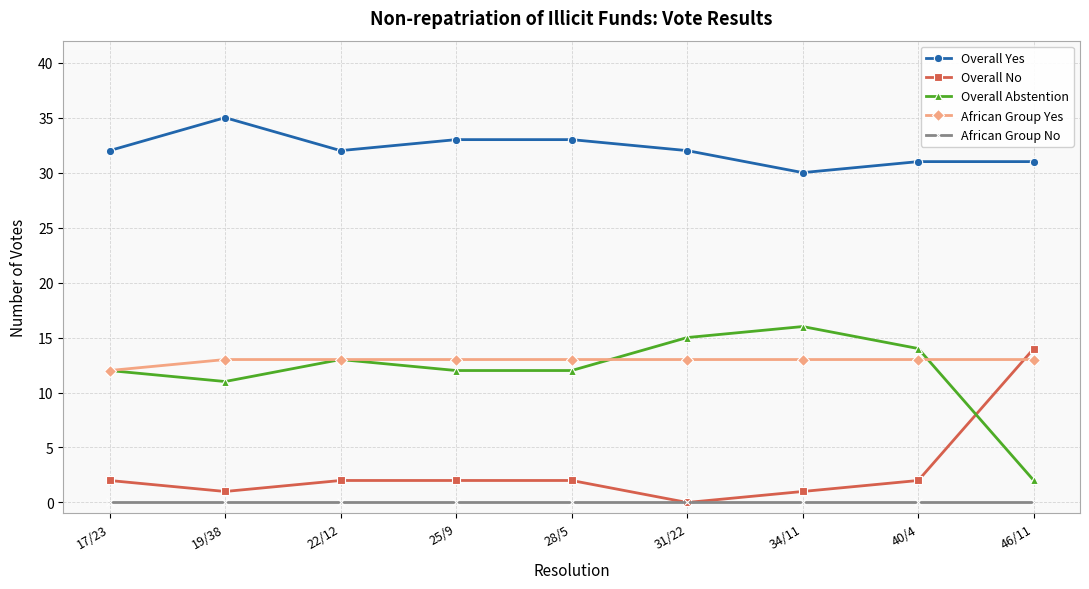

Reading left to right, list all the values displayed in this chart.

Overall Yes: 17/23=32	19/38=35	22/12=32	25/9=33	28/5=33	31/22=32	34/11=30	40/4=31	46/11=31
Overall No: 17/23=2	19/38=1	22/12=2	25/9=2	28/5=2	31/22=0	34/11=1	40/4=2	46/11=14
Overall Abstention: 17/23=12	19/38=11	22/12=13	25/9=12	28/5=12	31/22=15	34/11=16	40/4=14	46/11=2
African Group Yes: 17/23=12	19/38=13	22/12=13	25/9=13	28/5=13	31/22=13	34/11=13	40/4=13	46/11=13
African Group No: 17/23=0	19/38=0	22/12=0	25/9=0	28/5=0	31/22=0	34/11=0	40/4=0	46/11=0